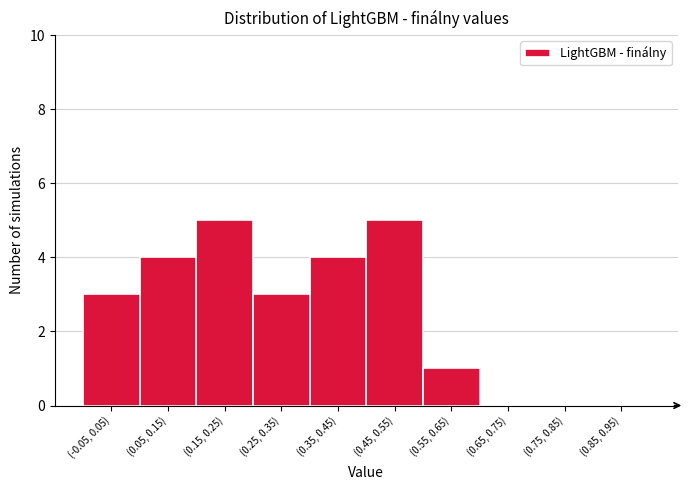

Reading left to right, extract all data points from this chart.

(-0.05, 0.05)=3	(0.05, 0.15)=4	(0.15, 0.25)=5	(0.25, 0.35)=3	(0.35, 0.45)=4	(0.45, 0.55)=5	(0.55, 0.65)=1	(0.65, 0.75)=0	(0.75, 0.85)=0	(0.85, 0.95)=0